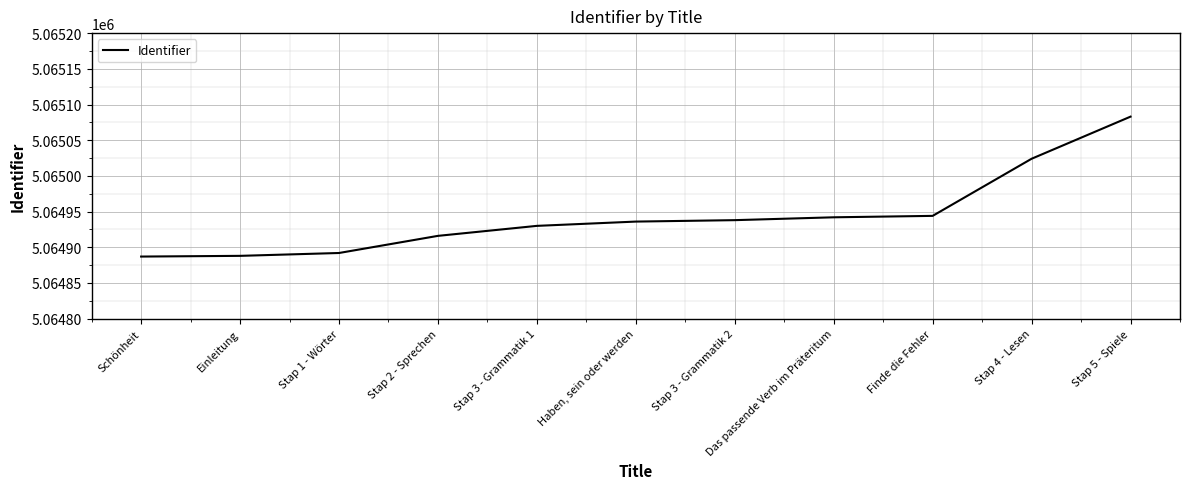

Is it true that the value at Finde die Fehler is 5064944?

True